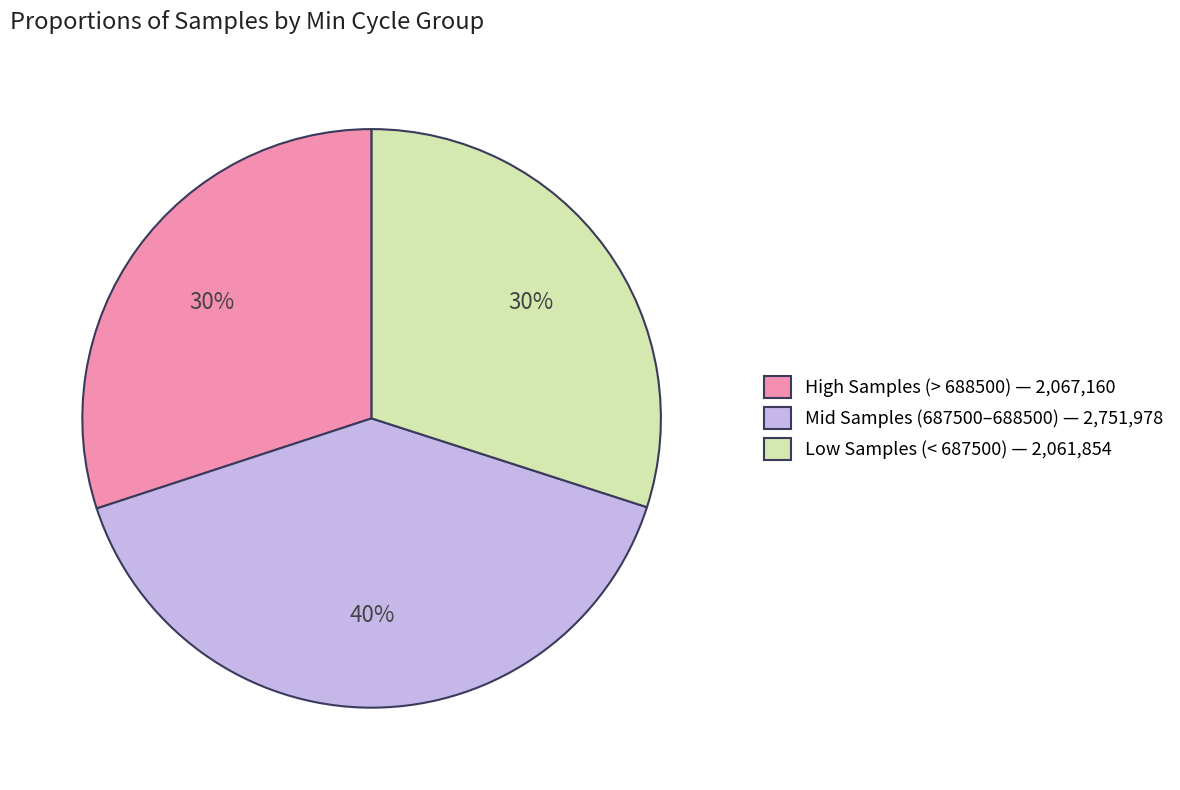

To the nearest percent, what is the combined percentage of High Samples (> 688500) — 2,067,160 and Mid Samples (687500–688500) — 2,751,978?

70%